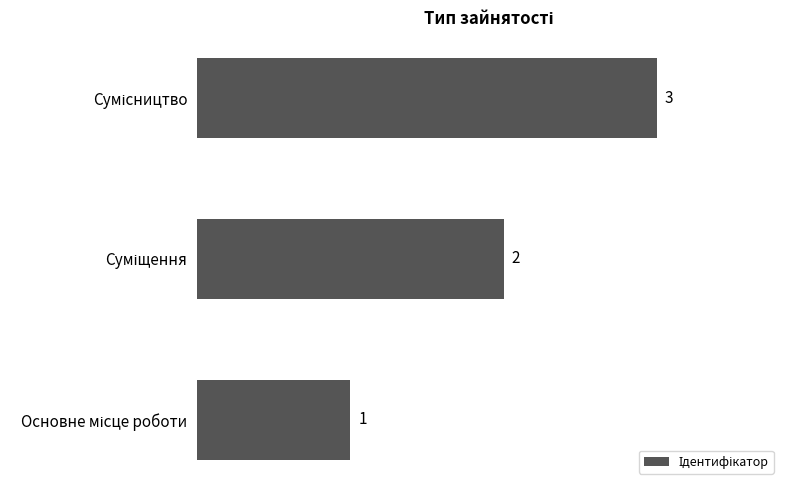

What is the difference between the second highest and minimum values?

1